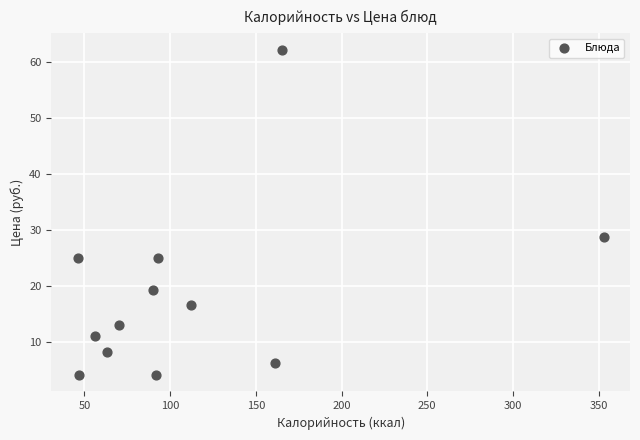

What Y value in the scatter plot is closest to 33?

28.8